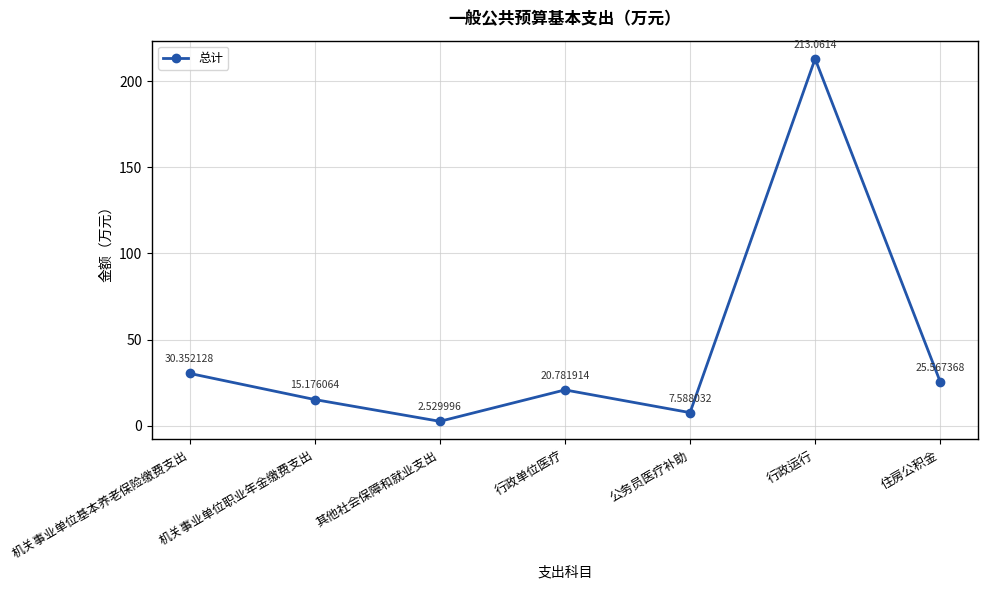

What is the change in value from 机关事业单位基本养老保险缴费支出 to 行政单位医疗?

-9.6